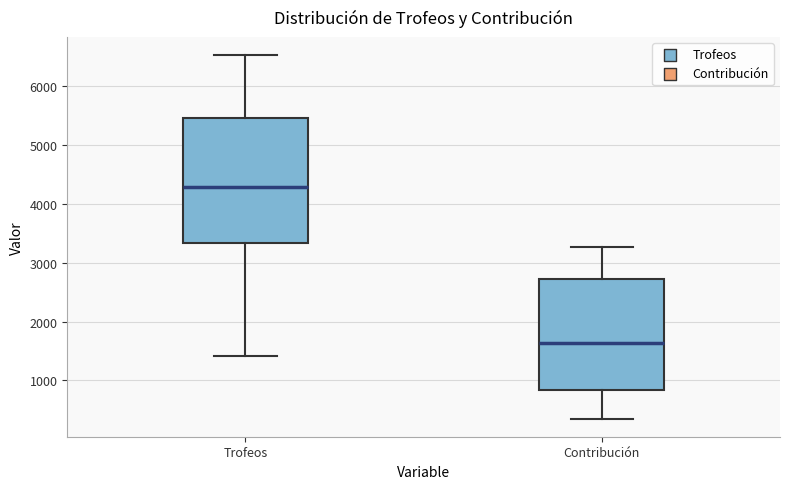

Reading left to right, read every box against the y-axis: the position of its median line, the range the box covers, and the ends of its whiskers. The values are not printed on the chart, so give them approximately, as read against the axis.

Trofeos: median 4300, box 3300 to 5500, whiskers 1400 to 6500
Contribución: median 1600, box 800 to 2700, whiskers 400 to 3300